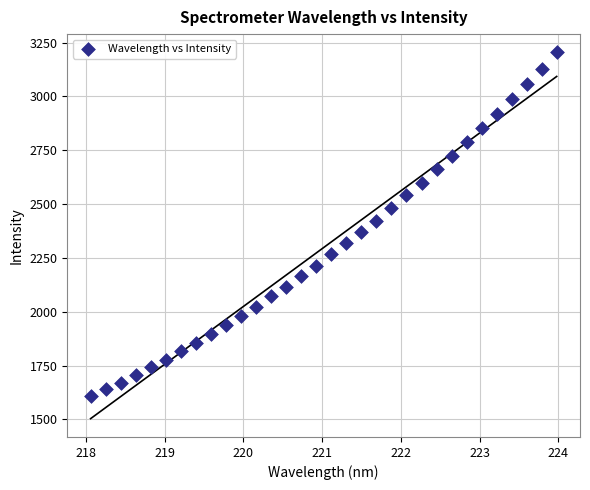

What is the range of Y values (max minus min)?

1596.3